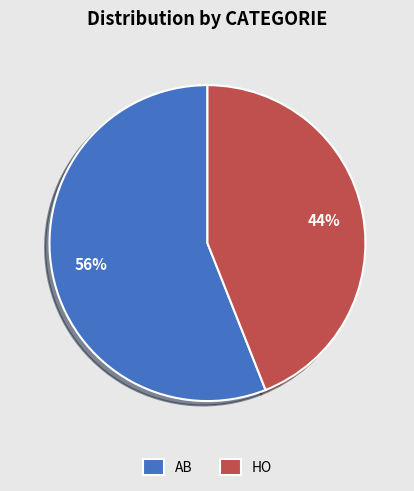

Between AB and HO, which is larger?

AB